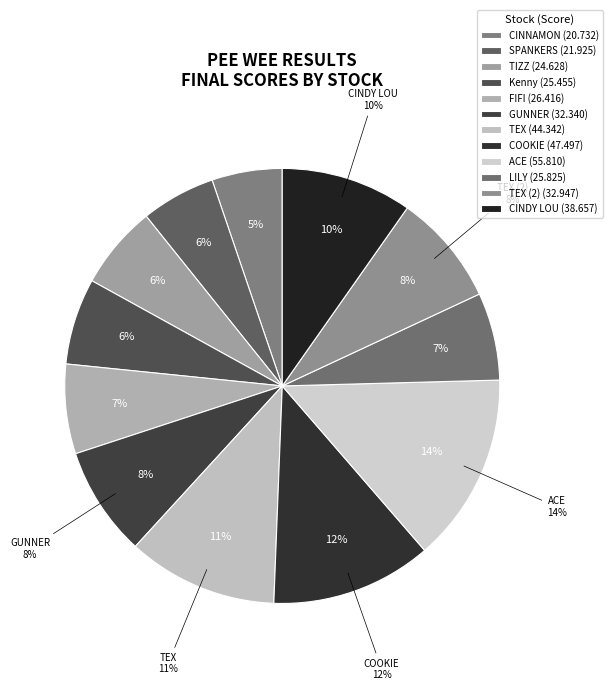

Rank the categories by value from highest to lowest.

ACE, COOKIE, TEX, CINDY LOU, TEX (2), GUNNER, FIFI, LILY, Kenny, TIZZ, SPANKERS, CINNAMON